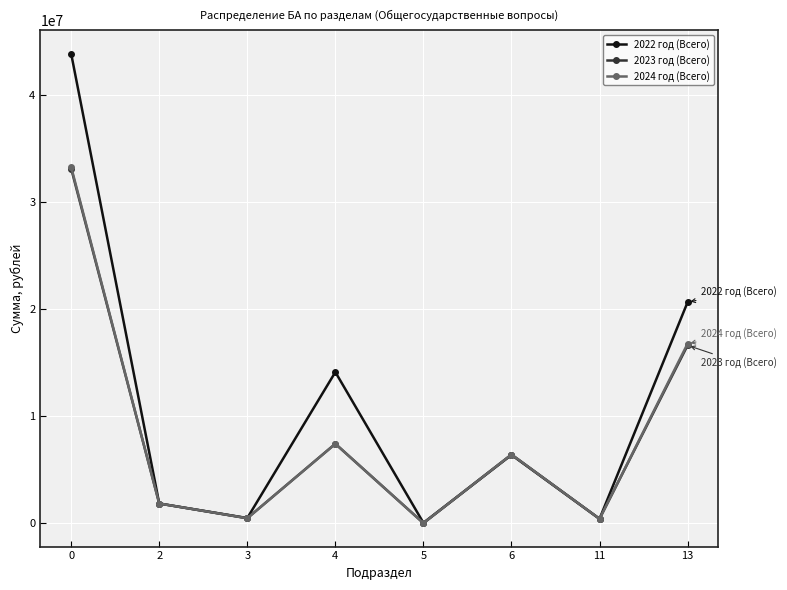

How many lines are shown in the chart?

3